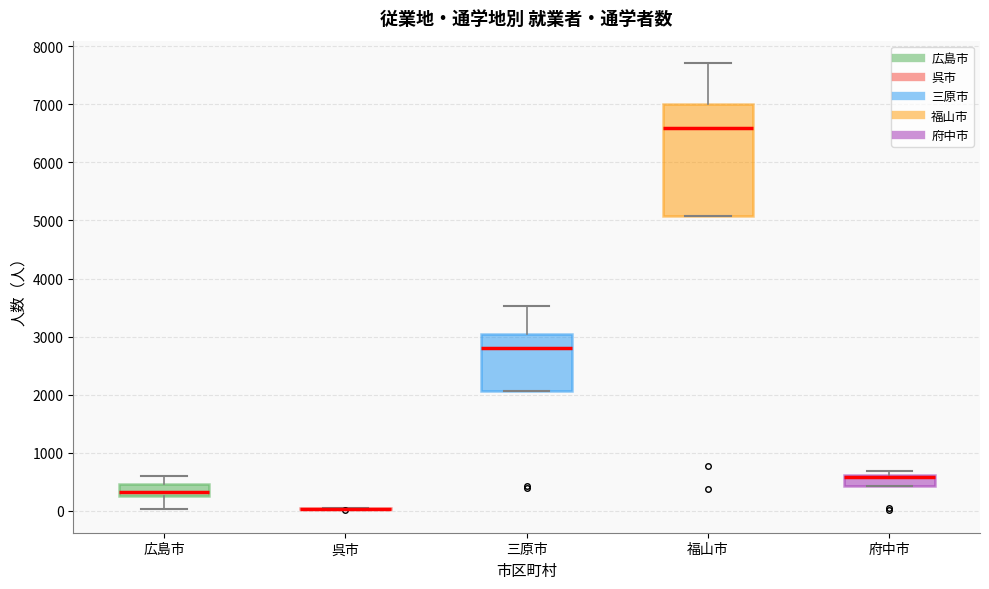

Reading left to right, read every box against the y-axis: the position of its median line, the range the box covers, and the ends of its whiskers. The values are not printed on the chart, so give them approximately, as read against the axis.

広島市: median 300 (just above the box's lower edge), box 300 to 500, whiskers 0 to 600
呉市: box collapsed to a line at 0, whiskers 0 to 100
三原市: median 2800, box 2100 to 3000, whiskers 2100 to 3500
福山市: median 6600, box 5100 to 7000, whiskers 5100 to 7700
府中市: median 600 (drawn on the box's upper edge), box 400 to 600, whiskers 400 to 700